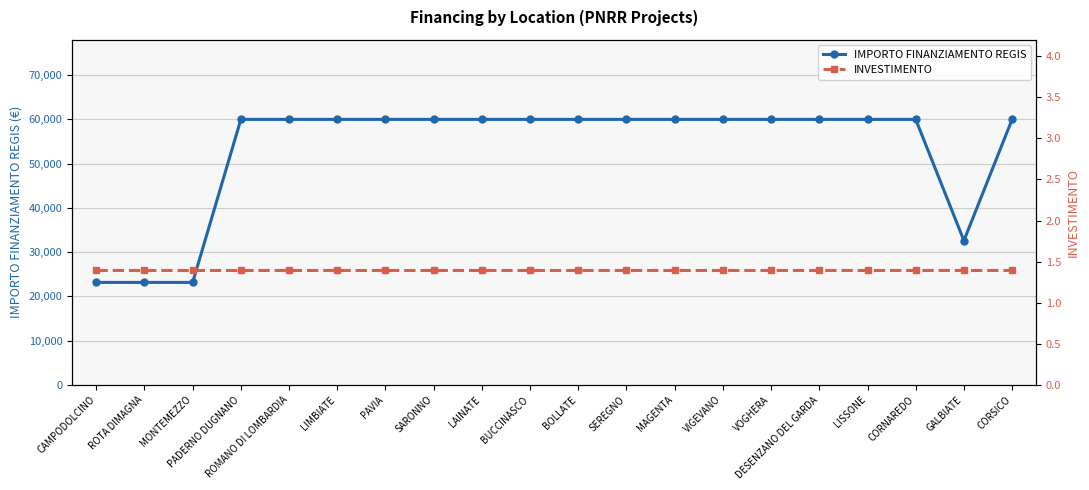

Is it true that IMPORTO FINANZIAMENTO REGIS equals 91696.1 at DESENZANO DEL GARDA?

False